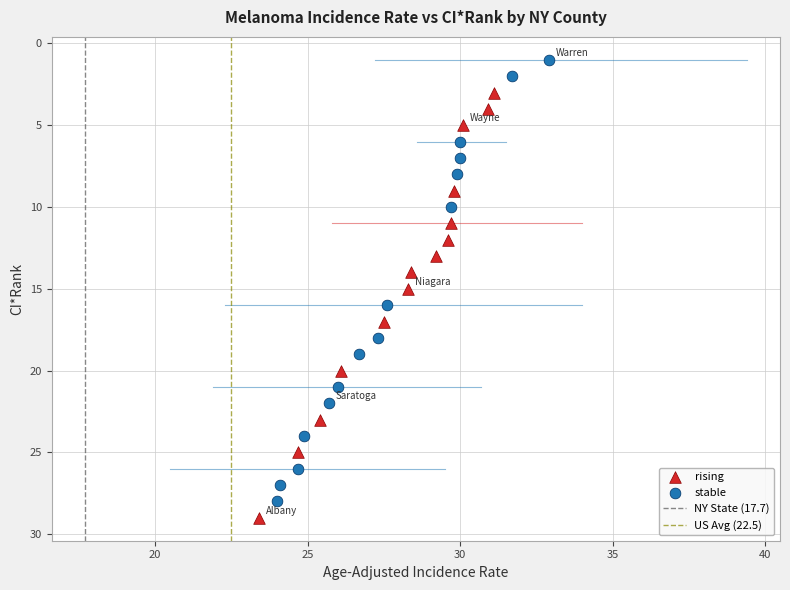

Which series contains the lowest Y value?

stable